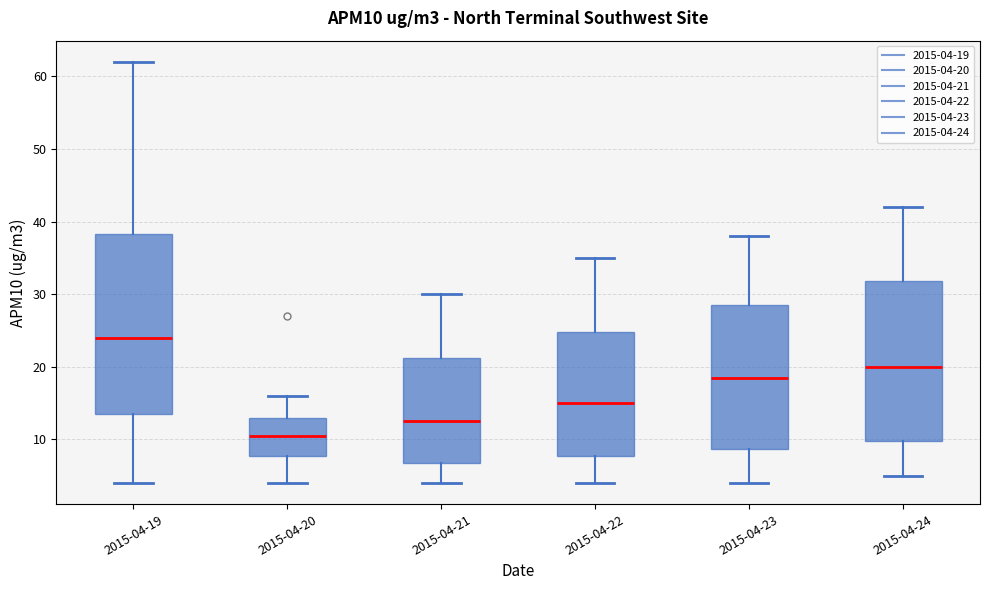

Which box is the tallest, from its lower edge to its upper edge?

2015-04-19